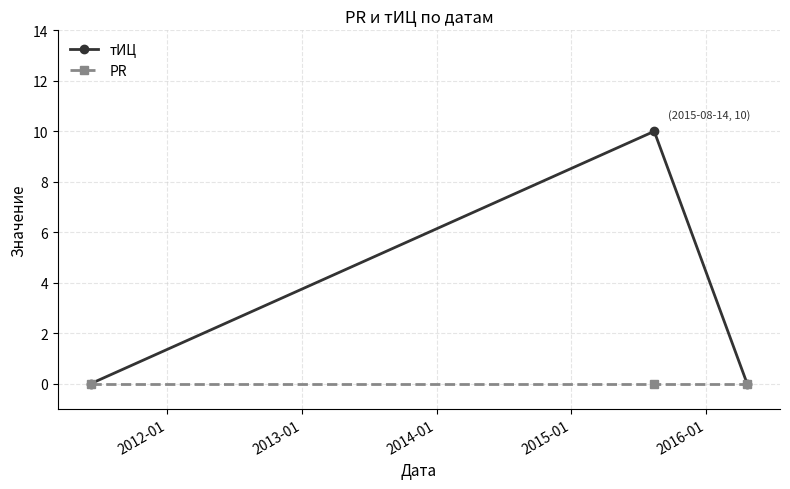

How many lines are shown in the chart?

2